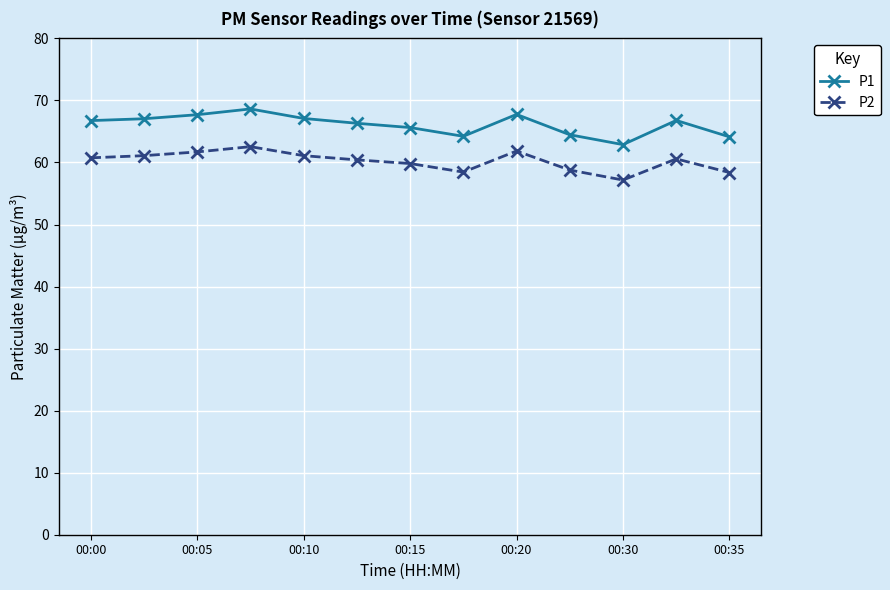

Is this an area chart (filled region under the line)?

No